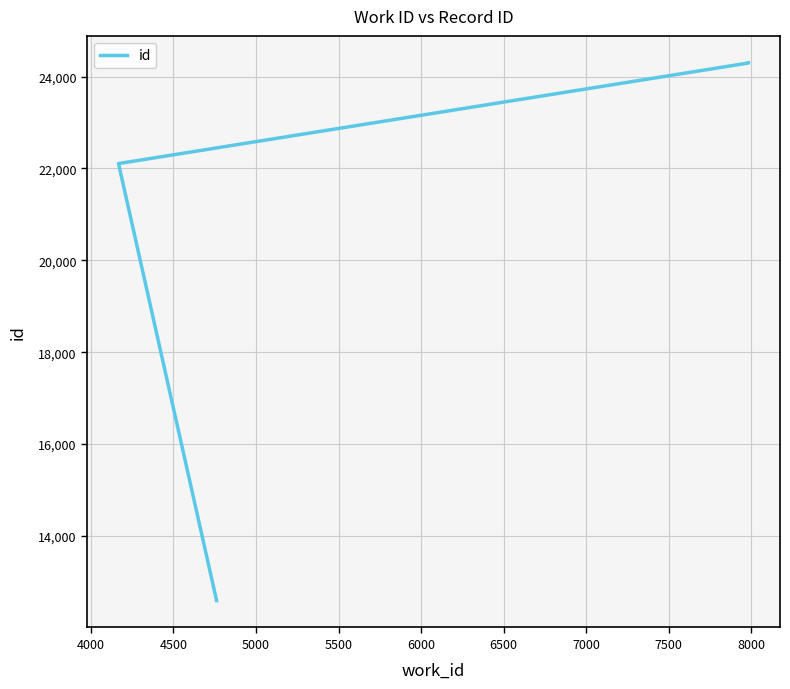

Reading right to left, list all the values displayed in this chart.

24300	24298	24295	22106	12596	12593